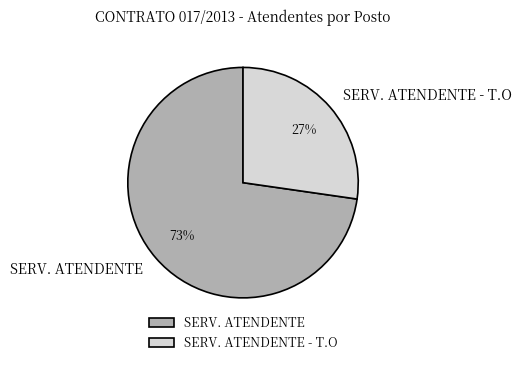

Which slice represents more than half of the pie?

SERV. ATENDENTE